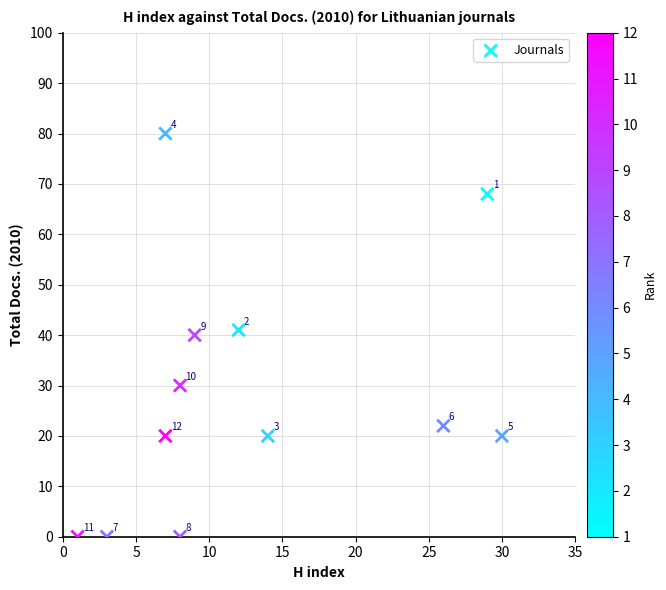

What is the range of X values (max minus min)?

29